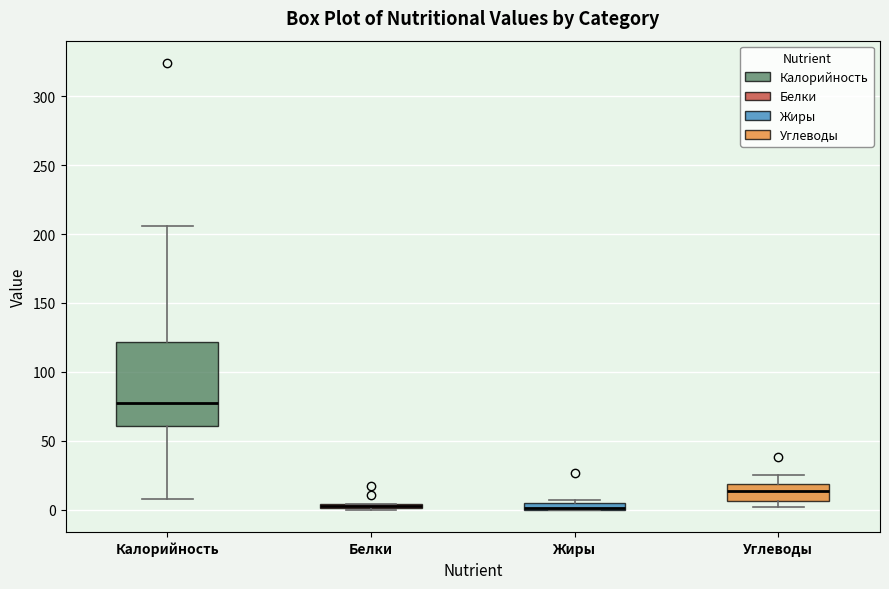

Comparing the boxes themselves (not the whiskers), which one is the tallest?

Калорийность